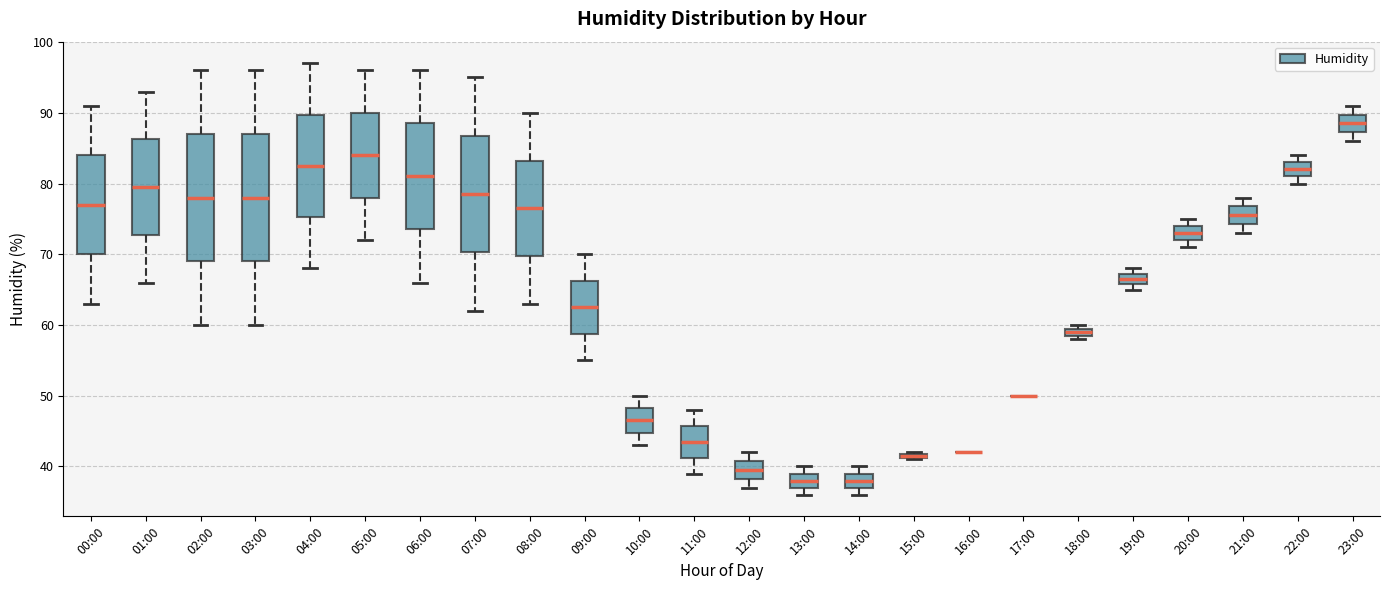

Where does the lower whisker of the box for 09:00 end on the y-axis? The values are not printed on the chart, so give them approximately, as read against the axis.

55